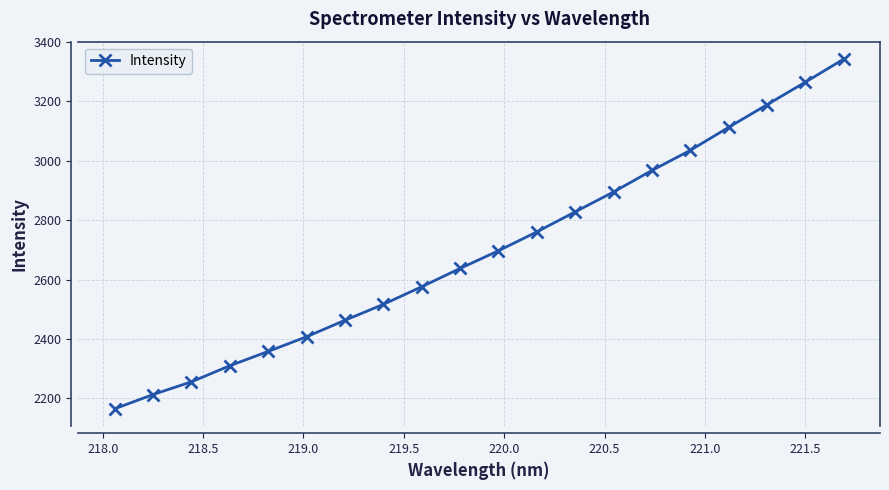

What is the difference between the maximum and second lowest values?

1128.4